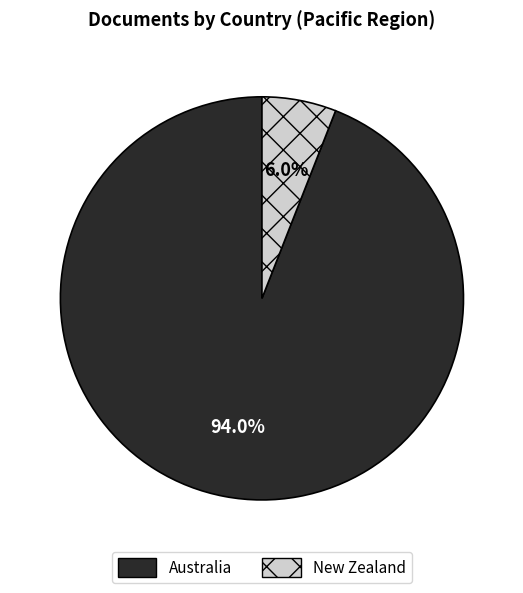

Rank the categories by value from highest to lowest.

Australia, New Zealand